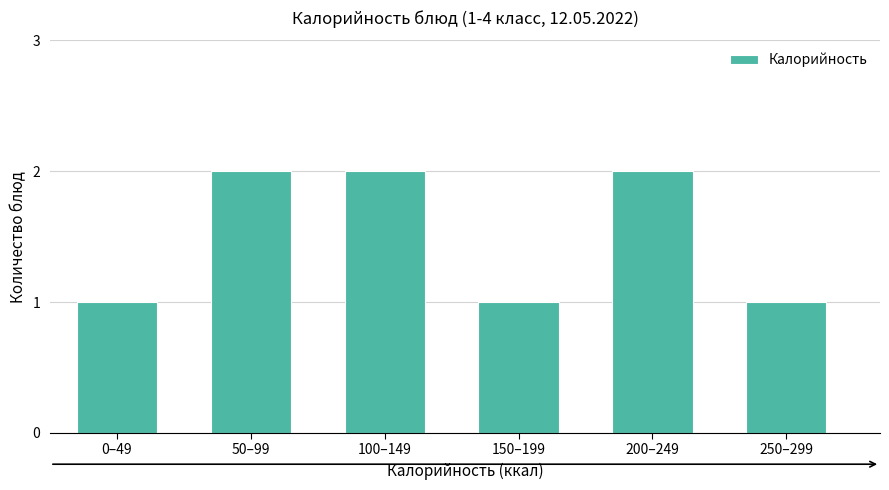

Reading left to right, what are all the values shown in this chart?

1	2	2	1	2	1